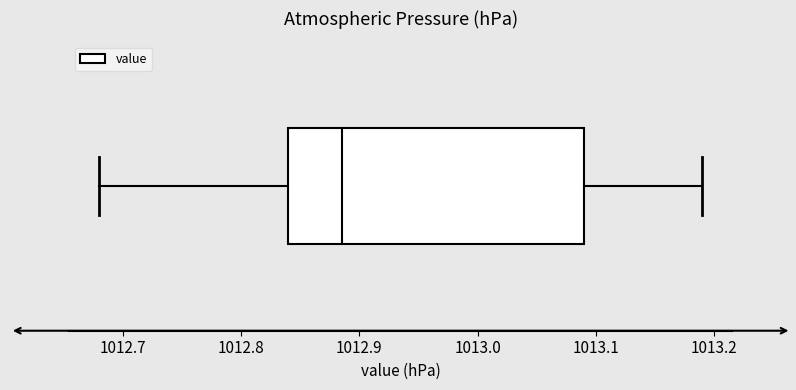

Where is the left edge of the box on the x-axis? The values are not printed on the chart, so give them approximately, as read against the axis.

1012.84